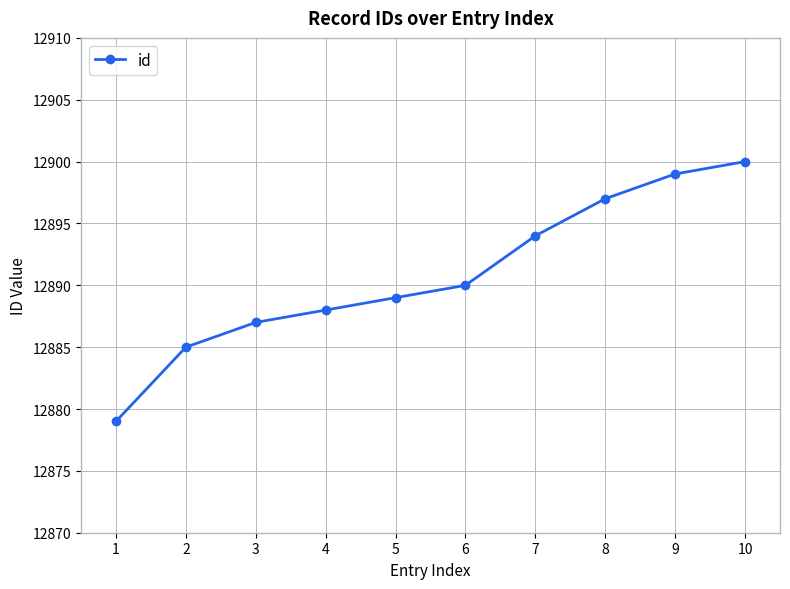

What is the difference between the second highest and minimum values?

20